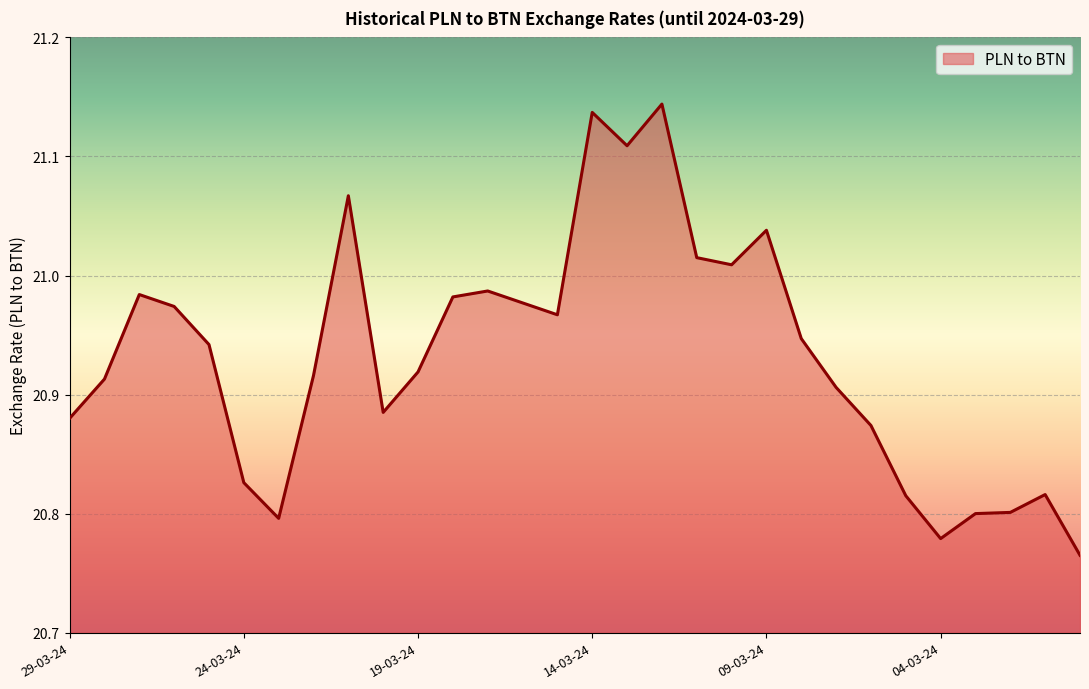

What is the difference between the maximum and minimum values?

0.4